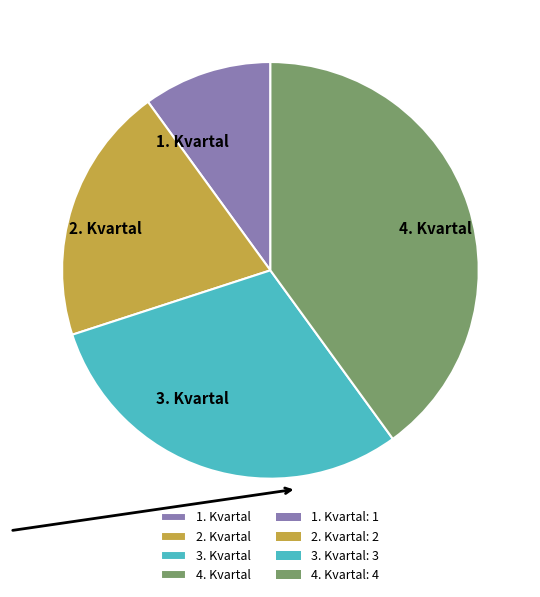

Rank the categories by value from lowest to highest.

1. Kvartal, 2. Kvartal, 3. Kvartal, 4. Kvartal